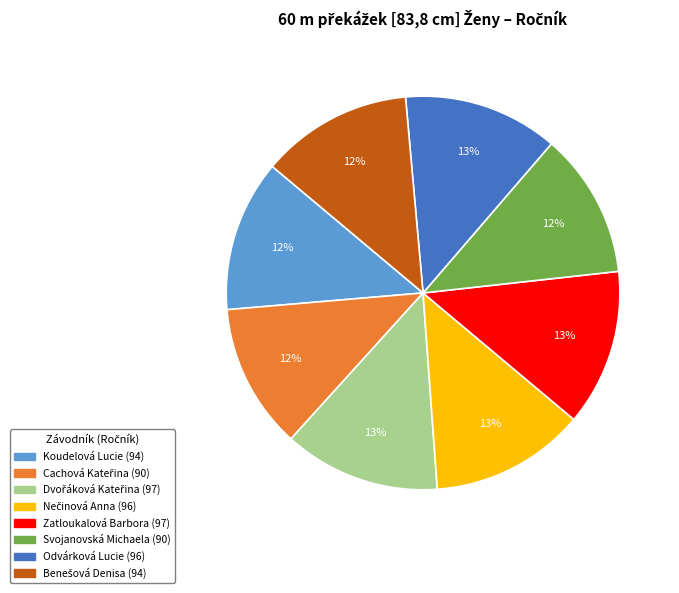

The Odvárková Lucie slice represents 13% of the pie. True or false?

True